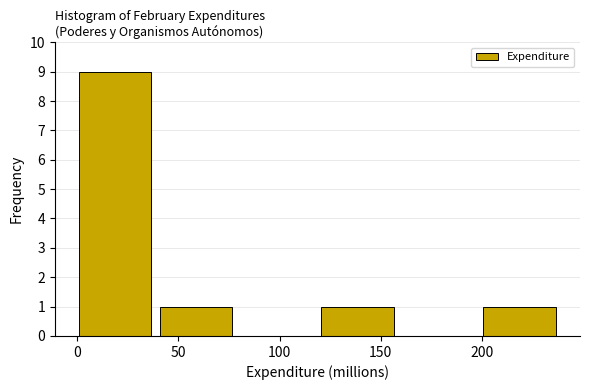

Reading left to right, list every bar in this chart as the range it spans on the x-axis followed by its height. Neither the bar edges nor the heights are printed on the chart, so give them approximately, as read against the axes.

0 to 40: 9
40 to 80: 1
80 to 120: 0
120 to 160: 1
160 to 200: 0
200 to 240: 1